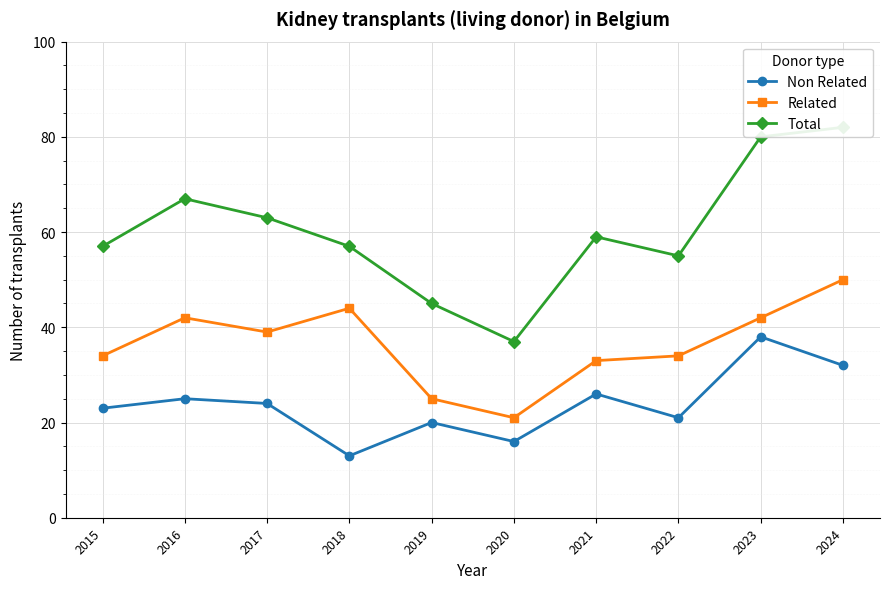

Reading right to left, transcribe all the data shown in this chart.

Non Related: 2024=32	2023=38	2022=21	2021=26	2020=16	2019=20	2018=13	2017=24	2016=25	2015=23
Related: 2024=50	2023=42	2022=34	2021=33	2020=21	2019=25	2018=44	2017=39	2016=42	2015=34
Total: 2024=82	2023=80	2022=55	2021=59	2020=37	2019=45	2018=57	2017=63	2016=67	2015=57